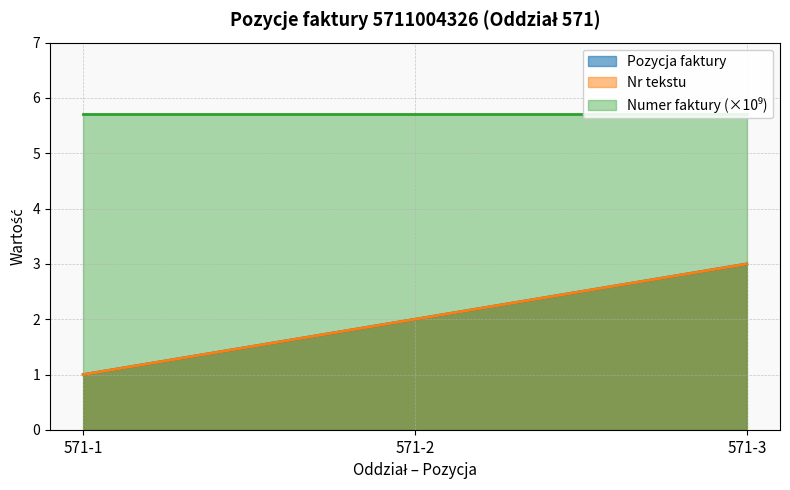

The value of Nr tekstu at 571-2 is 3. True or false?

False